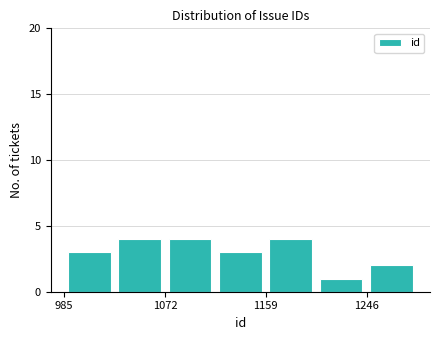

Reading left to right, list every bar in this chart as the range it spans on the x-axis followed by its height. Neither the bar edges nor the heights are printed on the chart, so give them approximately, as read against the axes.

990 to 1030: 3
1030 to 1070: 4
1070 to 1120: 4
1120 to 1160: 3
1160 to 1200: 4
1200 to 1250: 1
1250 to 1290: 2